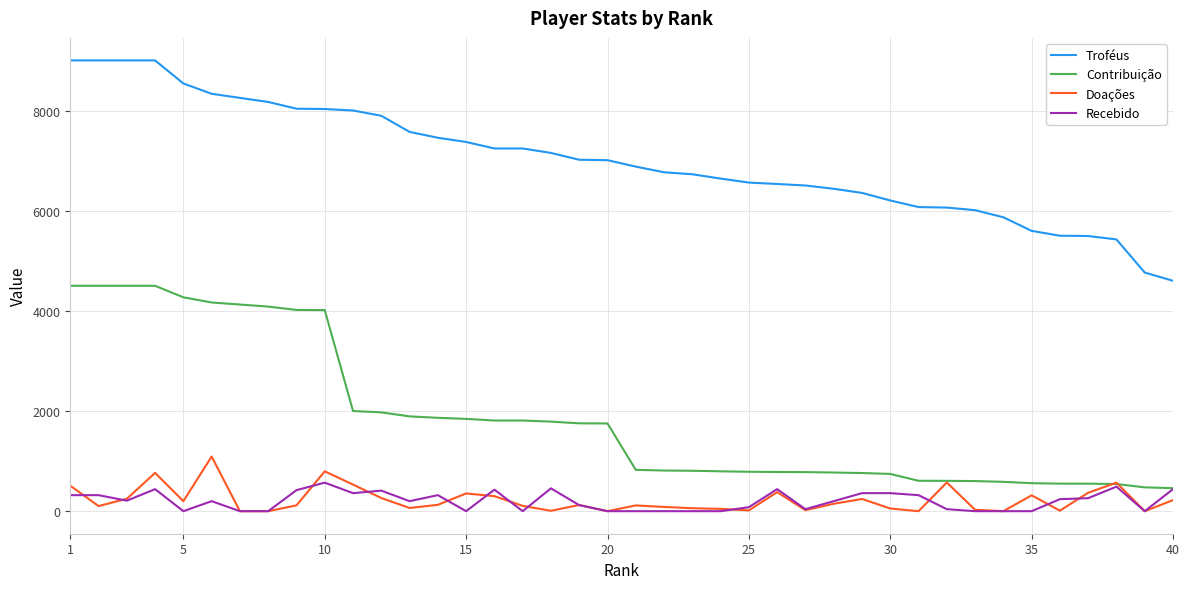

True or false: Recebido and Troféus cross at least once.

False